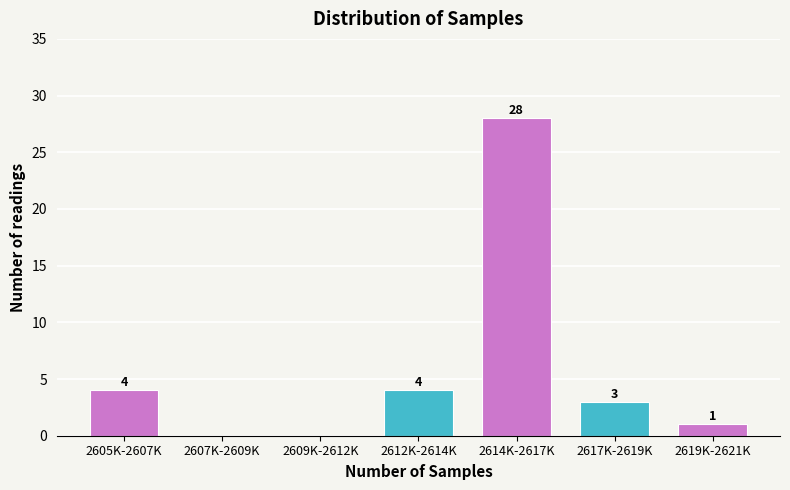

Reading left to right, transcribe all the data shown in this chart.

2605K-2607K=4	2607K-2609K=0	2609K-2612K=0	2612K-2614K=4	2614K-2617K=28	2617K-2619K=3	2619K-2621K=1